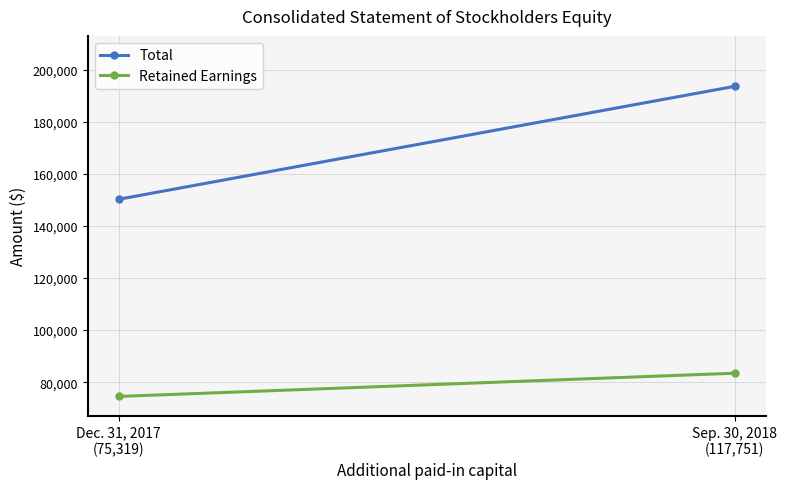

What is the sum of the Total values at Dec. 31, 2017
(75,319) and Sep. 30, 2018
(117,751)?

343992